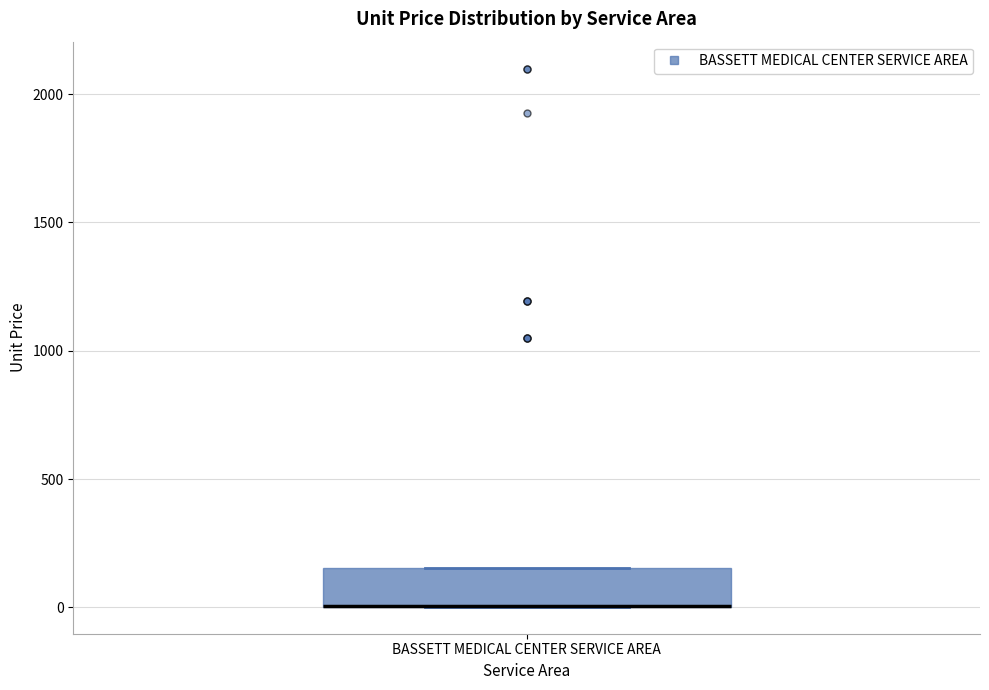

Where is the lower edge of the box for BASSETT MEDICAL CENTER SERVICE AREA on the y-axis? The values are not printed on the chart, so give them approximately, as read against the axis.

0